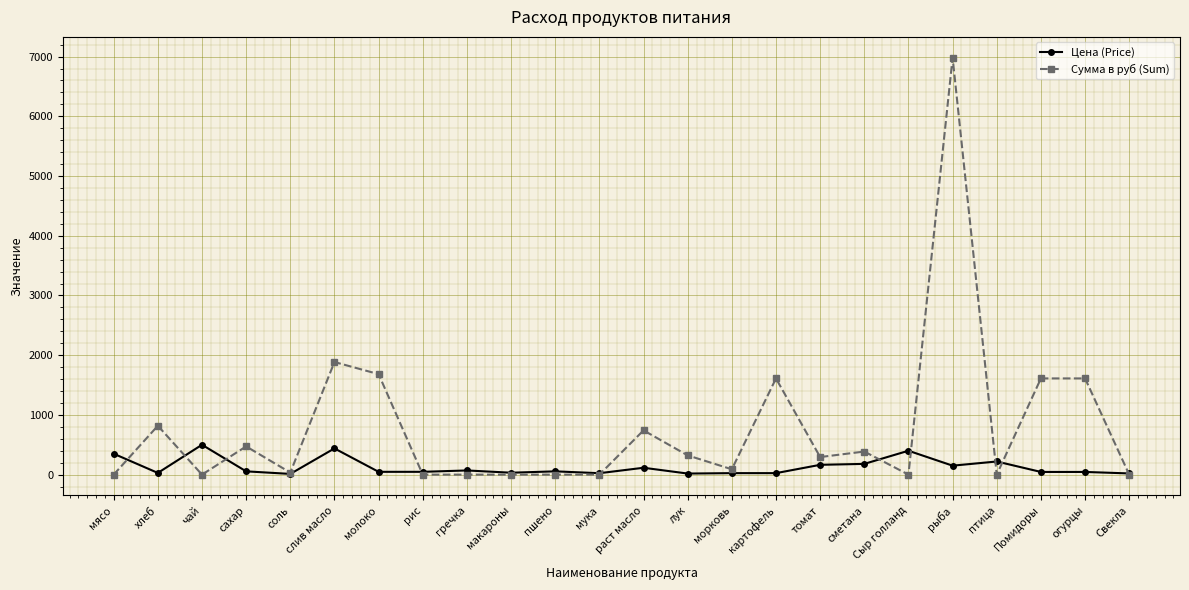

Count the number of data series in this chart.

2